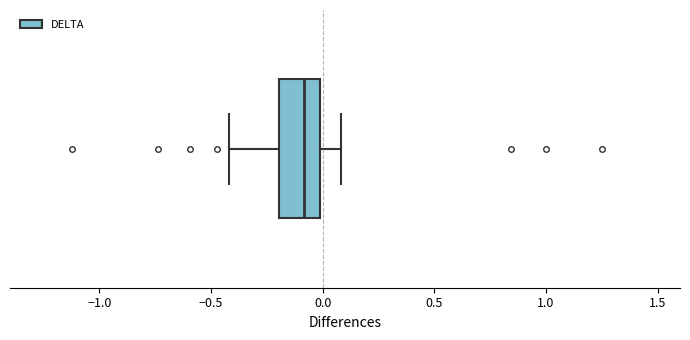

Transcribe this box plot: give where the median line is, the range the box spans, and where the two whiskers end, as read against the x-axis. The values are not printed on the chart, so give them approximately, as read against the axis.

median -0.1, box -0.2 to 0.0, whiskers -0.4 to 0.1